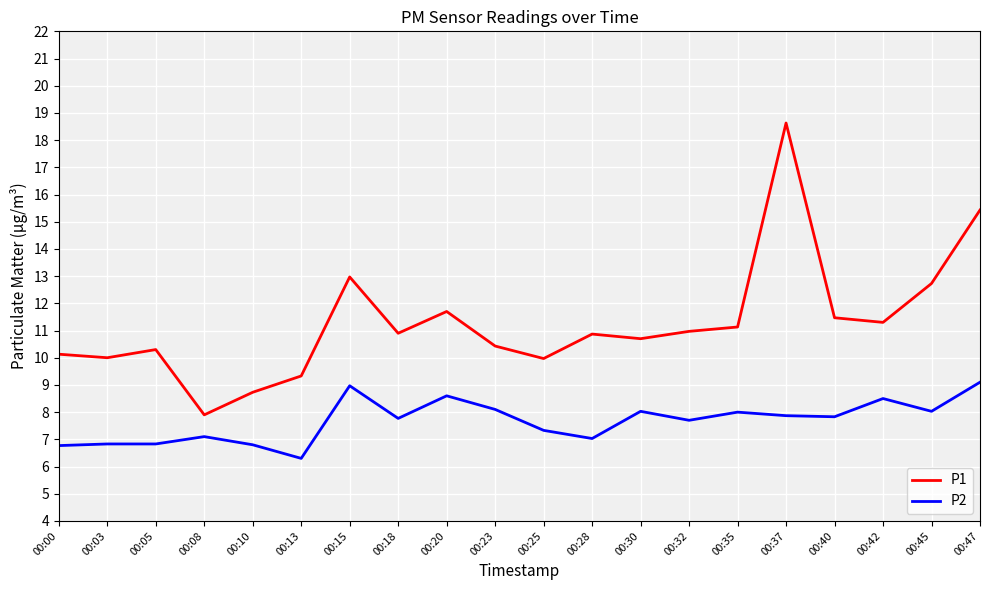

Rank the series by their average value, from lowest to highest.

P2, P1